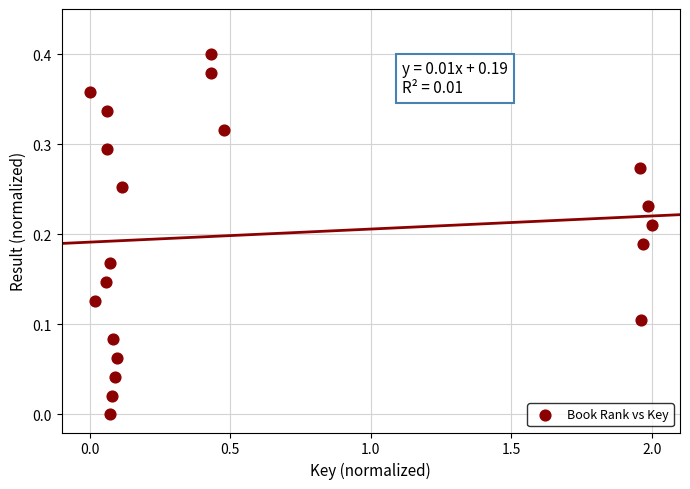

What is the range of X values (max minus min)?

2.0